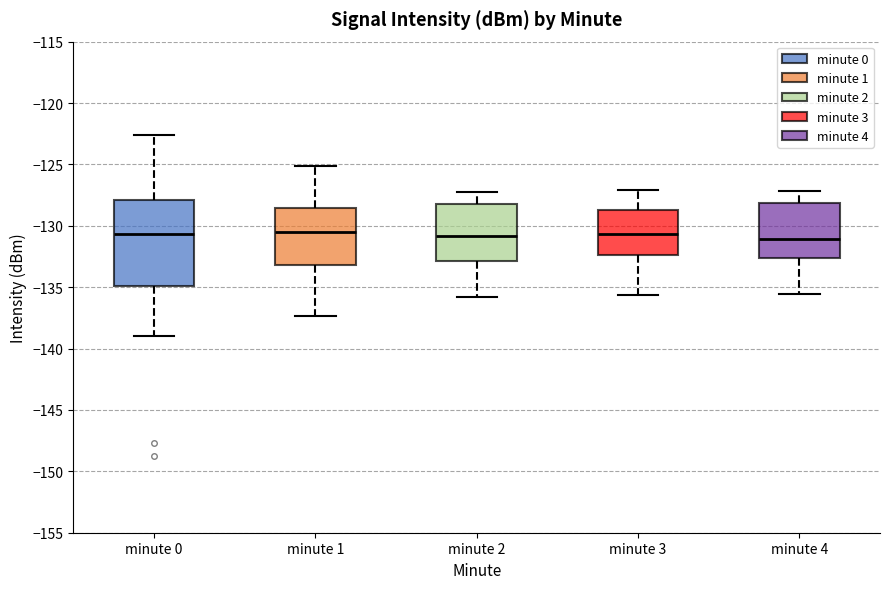

Comparing the boxes themselves (not the whiskers), which one is the tallest?

minute 0